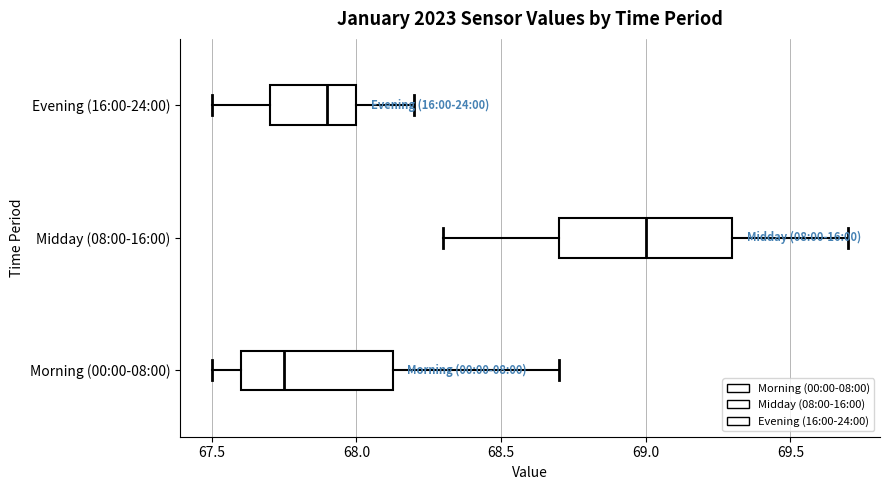

Where is the left edge of the box for Evening (16:00-24:00) on the x-axis? The values are not printed on the chart, so give them approximately, as read against the axis.

67.70